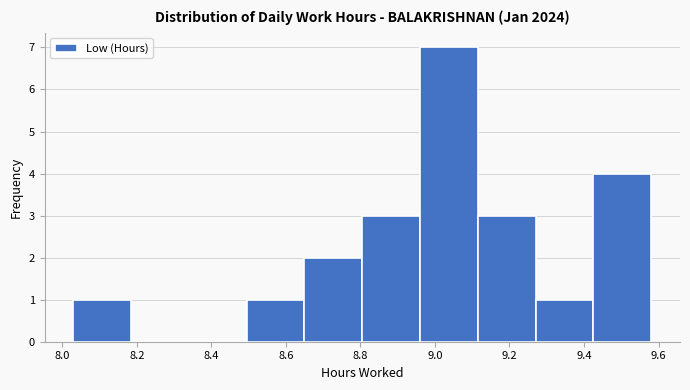

What is the height of the bar covering 8.960 to 9.115 on the x-axis? Neither the bar edges nor the heights are printed on the chart, so give them approximately, as read against the axes.

7